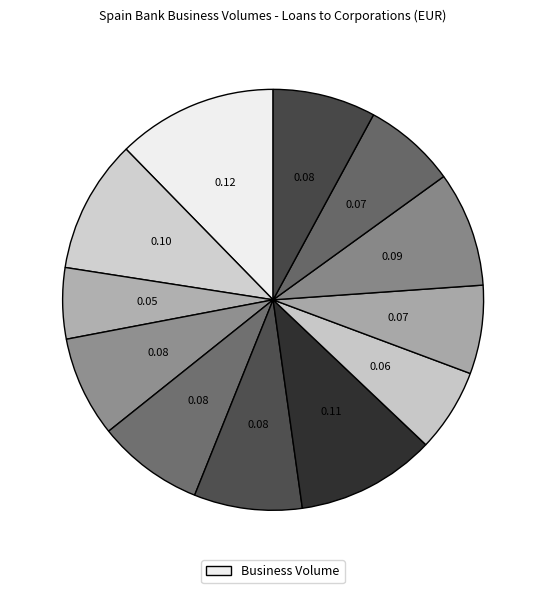

How many slices are in this pie chart?

12